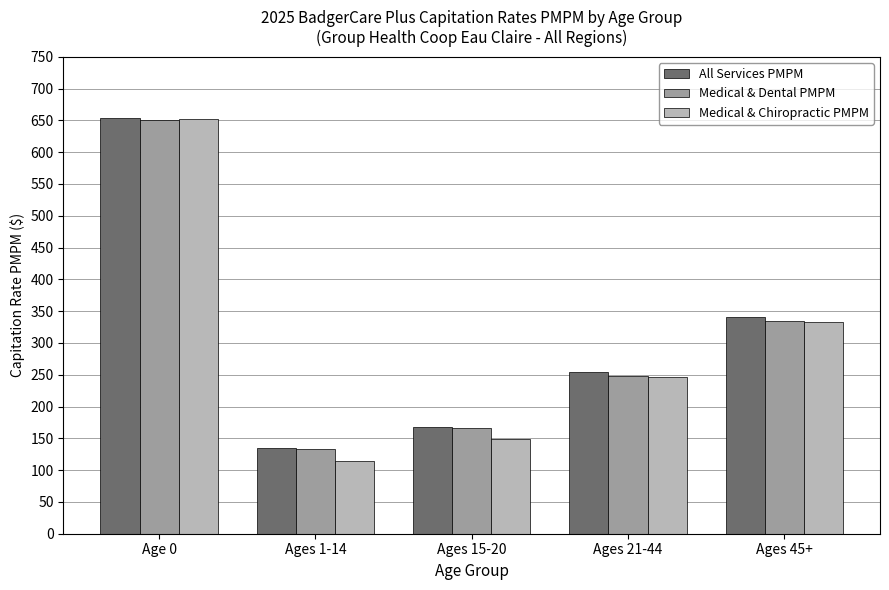

How many values in the All Services PMPM series are below 254?

2